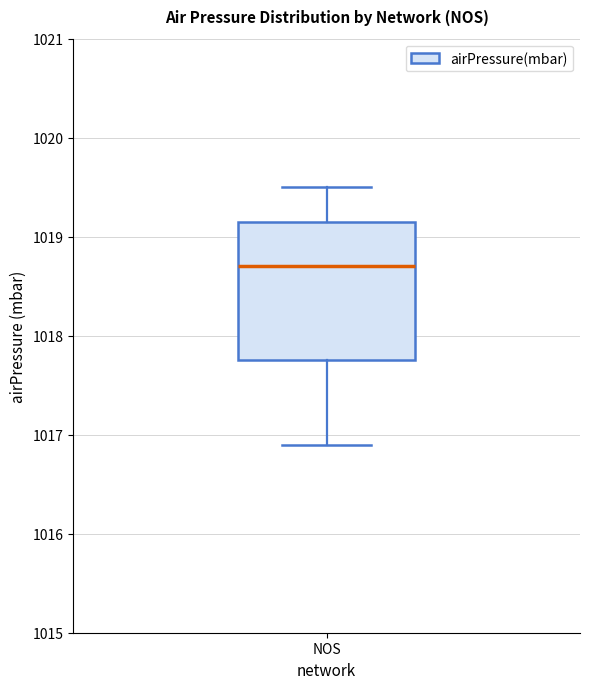

Read this box plot against the y-axis: the position of the median line, the range covered by the box, and the ends of both whiskers. The values are not printed on the chart, so give them approximately, as read against the axis.

median 1018.7, box 1017.8 to 1019.2, whiskers 1016.9 to 1019.5